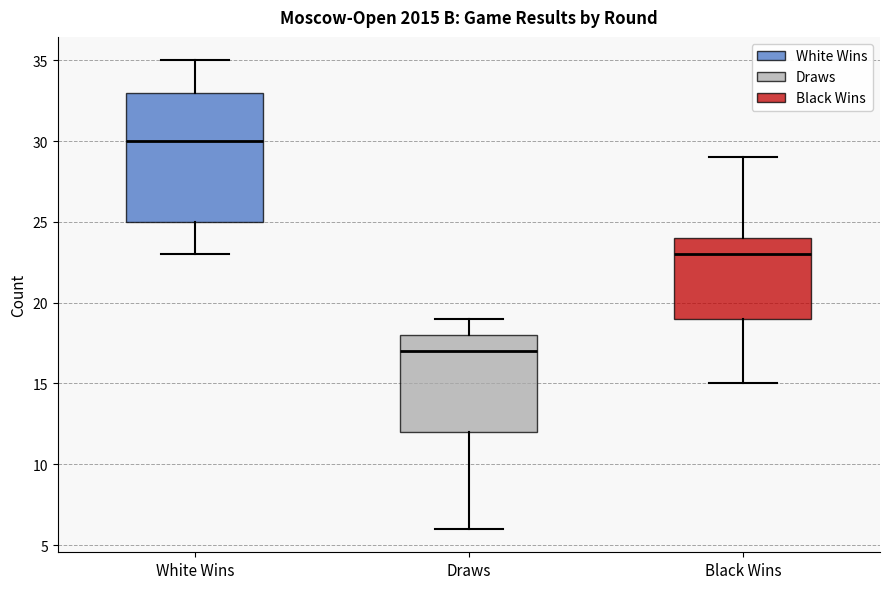

Reading left to right, transcribe this box plot: for each box, give where its median line is, the range the box spans, and where its two whiskers end, as read against the y-axis. The values are not printed on the chart, so give them approximately, as read against the axis.

White Wins: median 30, box 25 to 33, whiskers 23 to 35
Draws: median 17, box 12 to 18, whiskers 6 to 19
Black Wins: median 23, box 19 to 24, whiskers 15 to 29